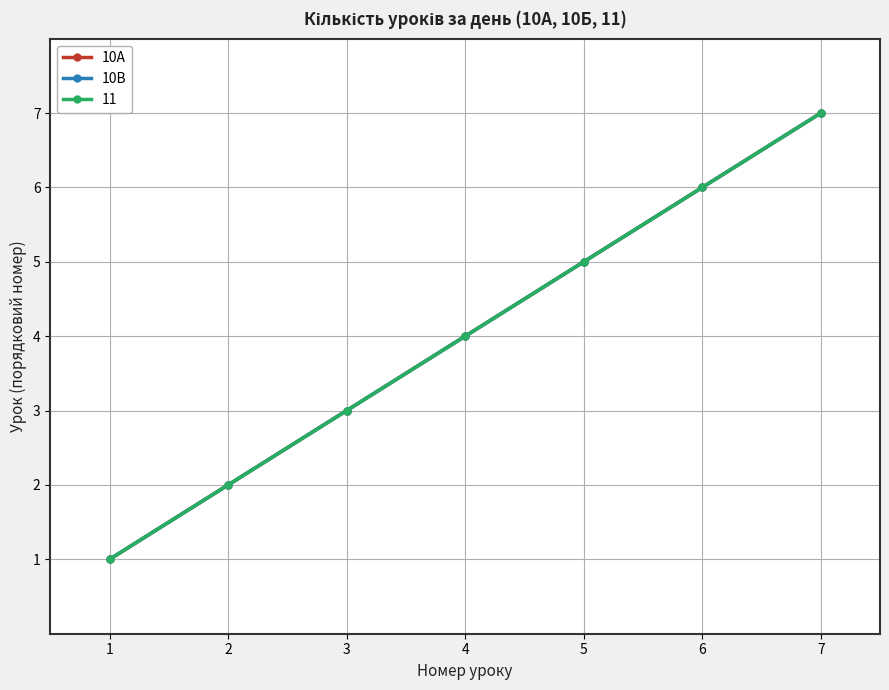

Is this an area chart (filled region under the line)?

No